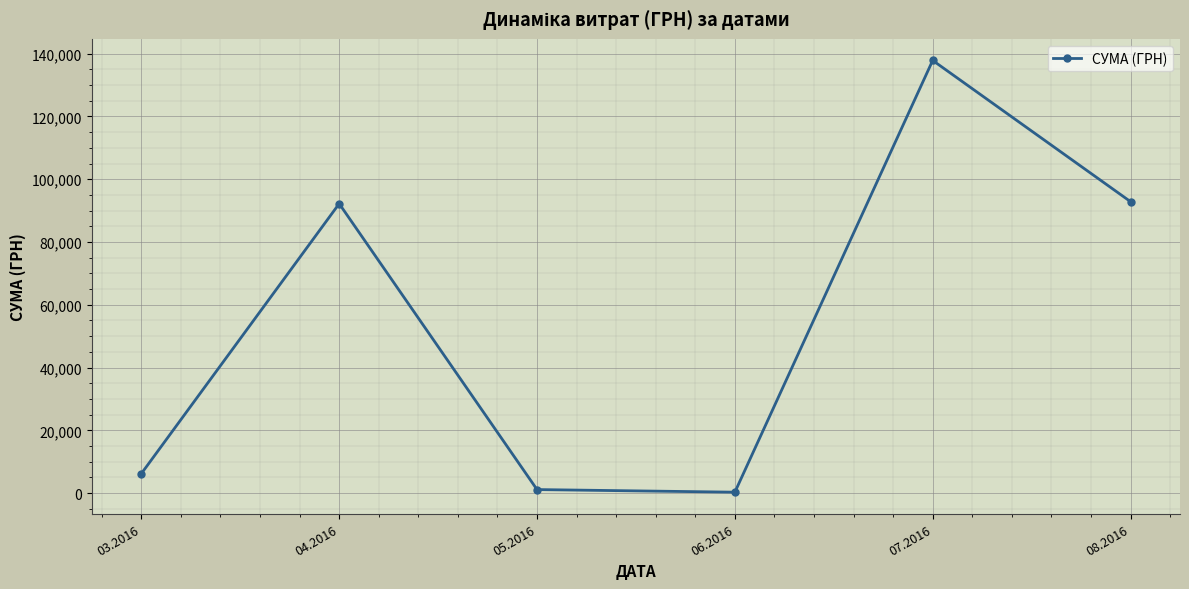

What is the ratio of the value at 04.2016 to the value at 06.2016?

307.4